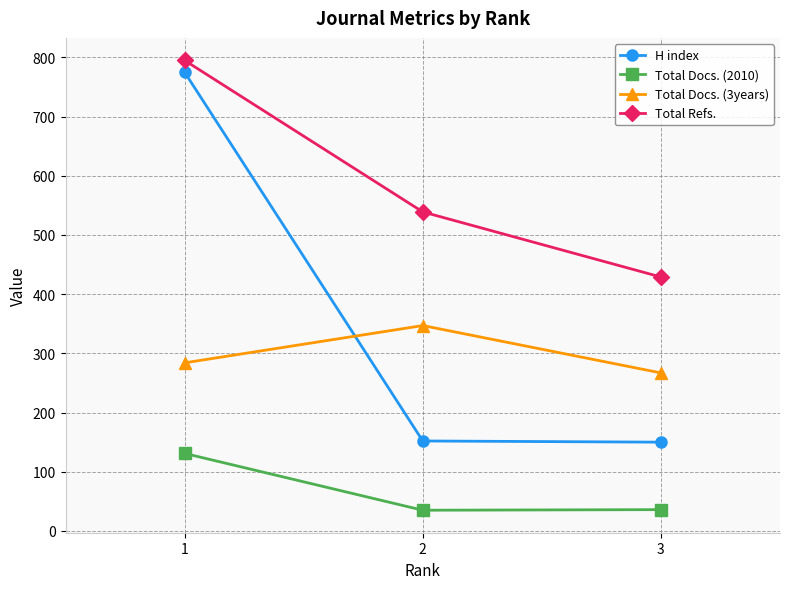

Which series changed the most between 1 and 3?

H index